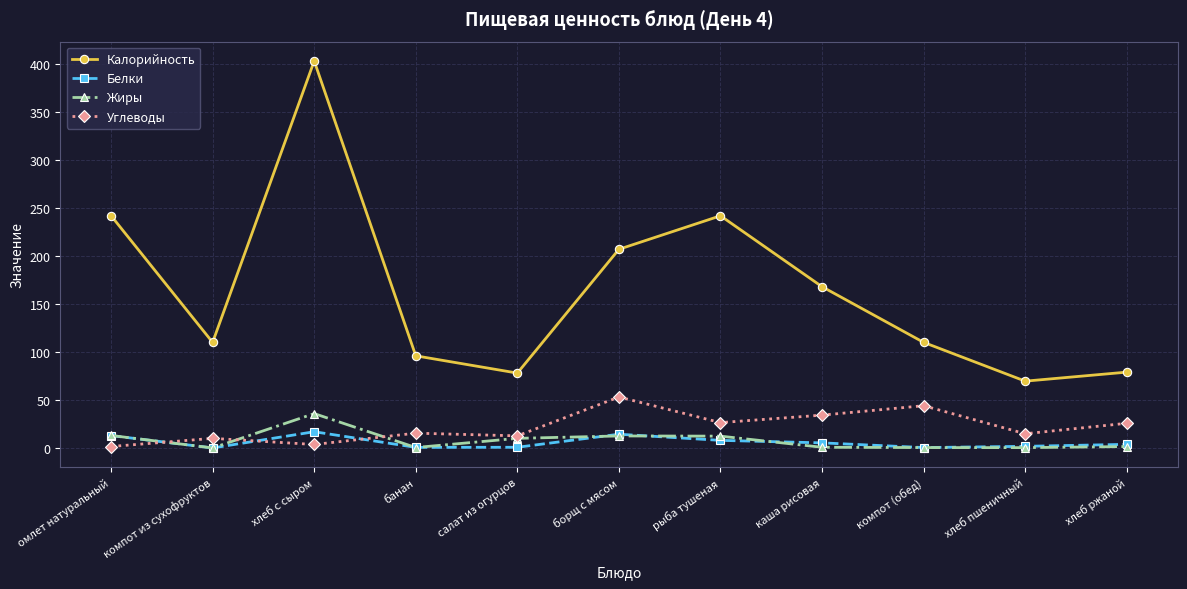

True or false: Белки has a value of 0.4 at компот (обед).

True